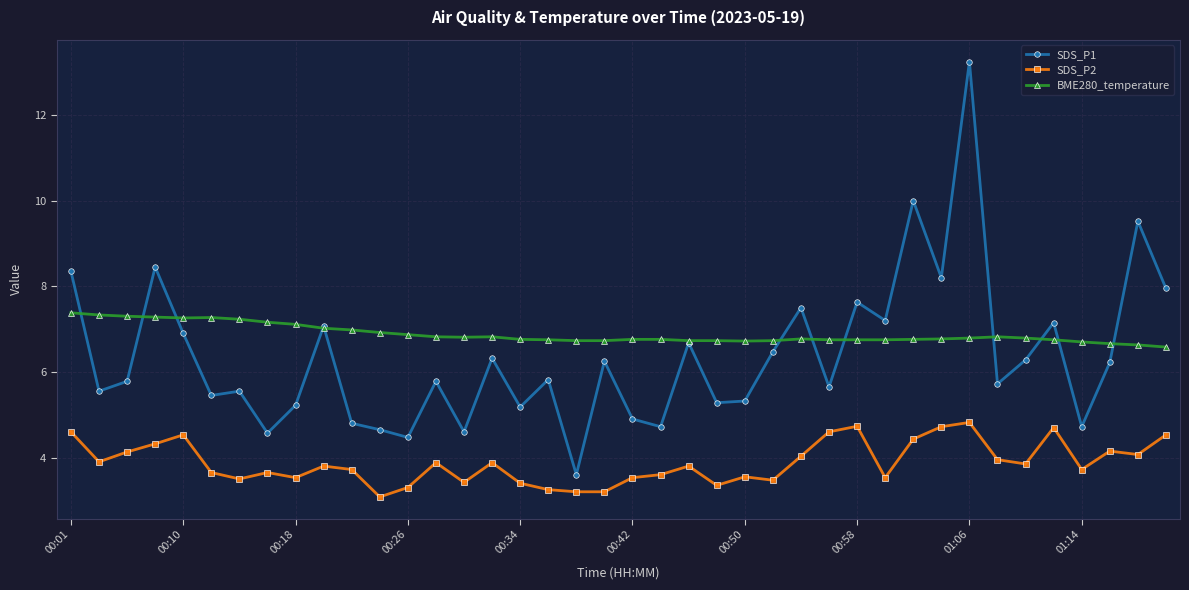

How many categories are shown in the chart?

40